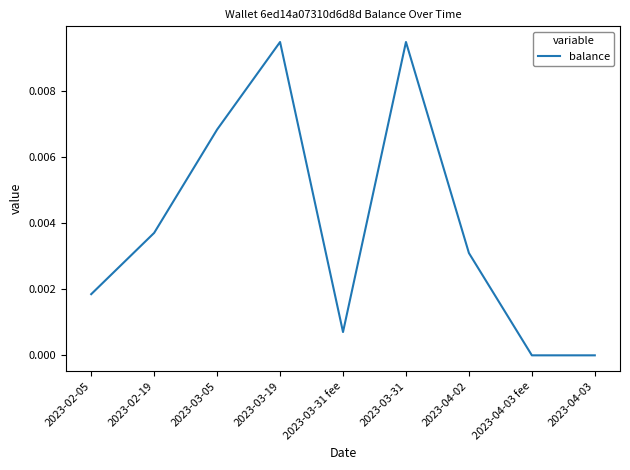

Does the chart display data point markers on the line(s)?

No